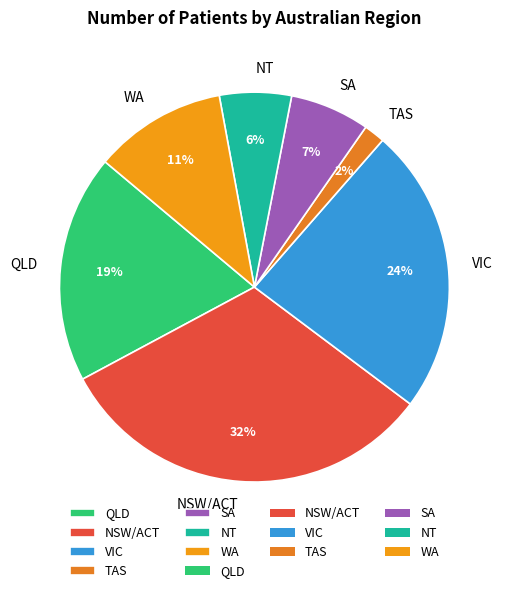

Is it true that NSW/ACT is 32% of the pie?

True